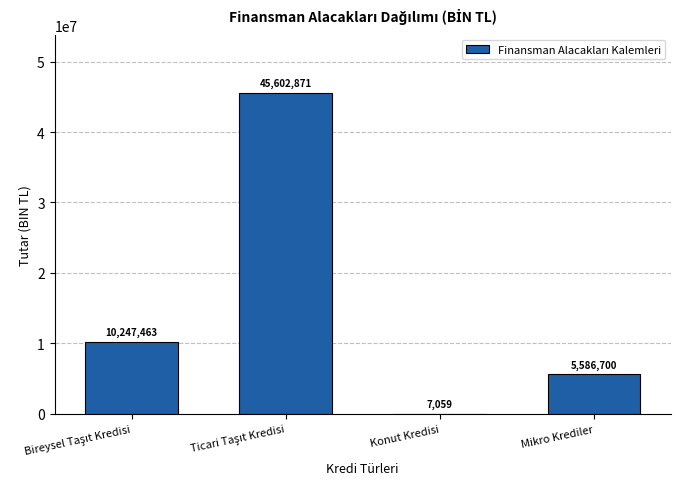

Which has a higher value, Konut Kredisi or Mikro Krediler?

Mikro Krediler